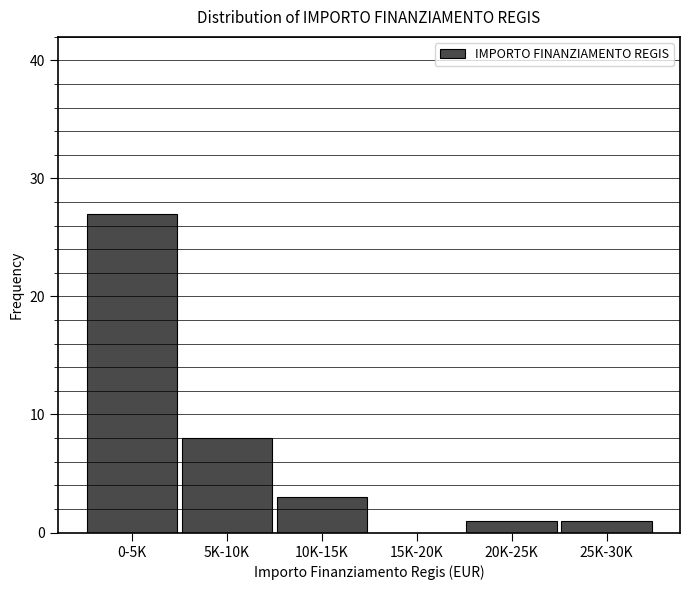

Reading left to right, what are all the values shown in this chart?

0-5K=27	5K-10K=8	10K-15K=3	15K-20K=0	20K-25K=1	25K-30K=1